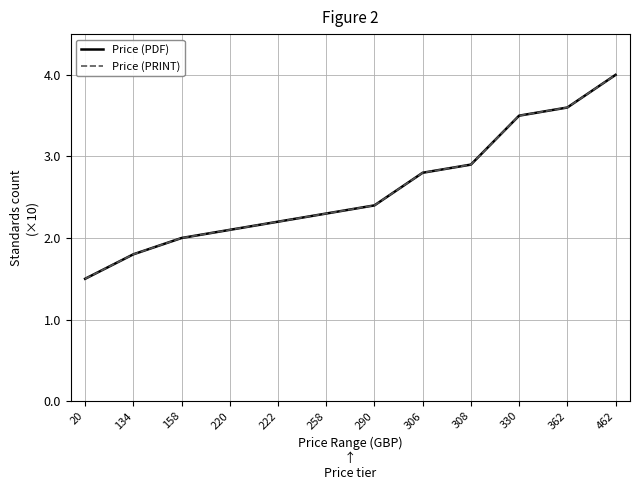

Which has a higher value, 306 or 308?

308